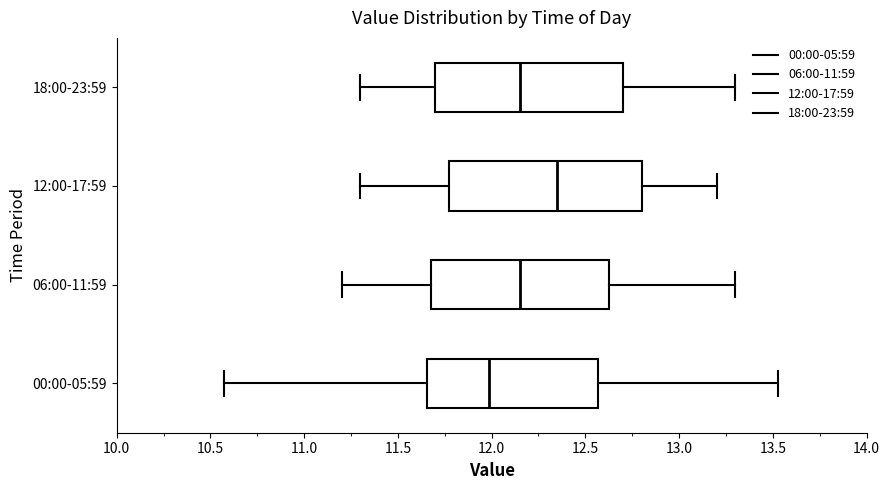

Reading bottom to top, read every box against the x-axis: the position of its median line, the range the box covers, and the ends of its whiskers. The values are not printed on the chart, so give them approximately, as read against the axis.

00:00-05:59: median 12.00, box 11.65 to 12.55, whiskers 10.55 to 13.55
06:00-11:59: median 12.15, box 11.70 to 12.65, whiskers 11.20 to 13.30
12:00-17:59: median 12.35, box 11.80 to 12.80, whiskers 11.30 to 13.20
18:00-23:59: median 12.15, box 11.70 to 12.70, whiskers 11.30 to 13.30